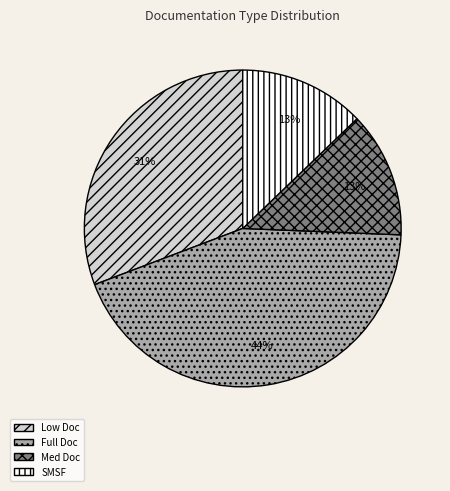

Is there a majority slice in this chart?

No